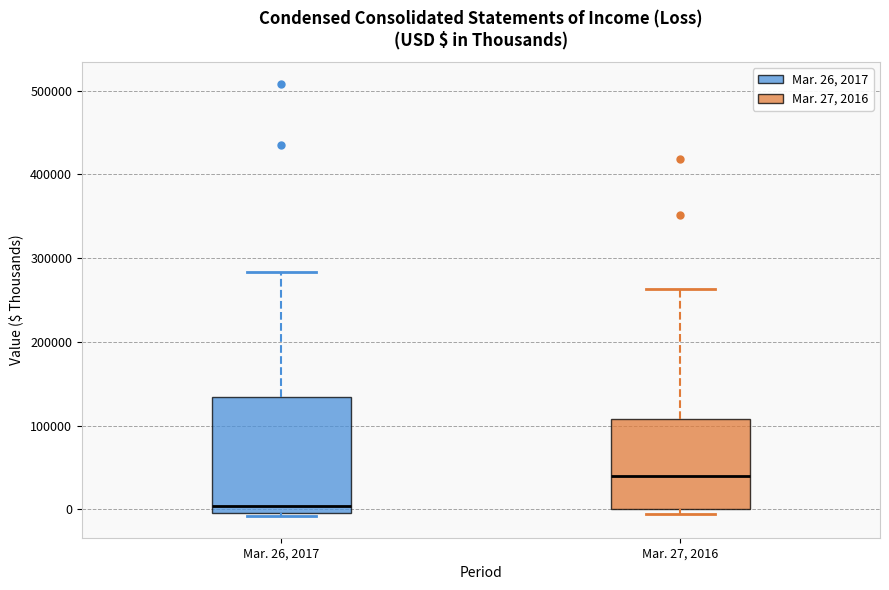

Reading left to right, read every box against the y-axis: the position of its median line, the range the box covers, and the ends of its whiskers. The values are not printed on the chart, so give them approximately, as read against the axis.

Mar. 26, 2017: median 0 (just above the box's lower edge), box 0 to 130000, whiskers -10000 to 280000
Mar. 27, 2016: median 40000, box 0 to 110000, whiskers -10000 to 260000